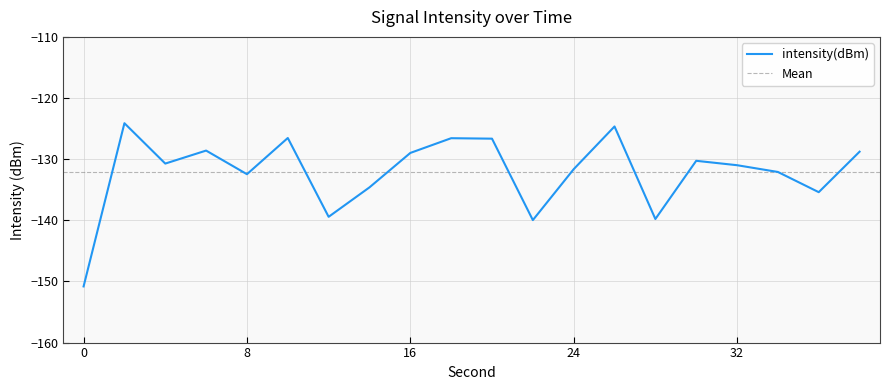

True or false: the data has more than 0 interior local peaks.

True